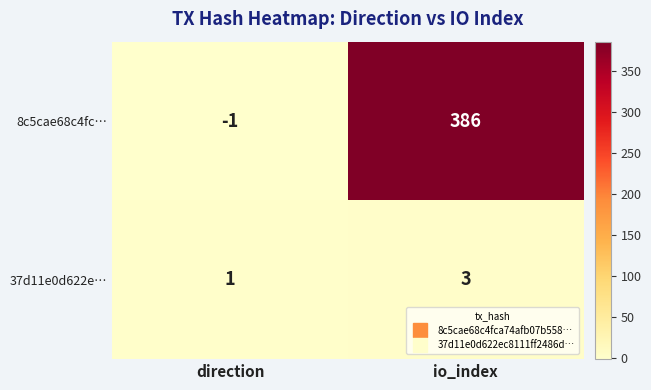

At how many categories does at least one series exceed 26?

1